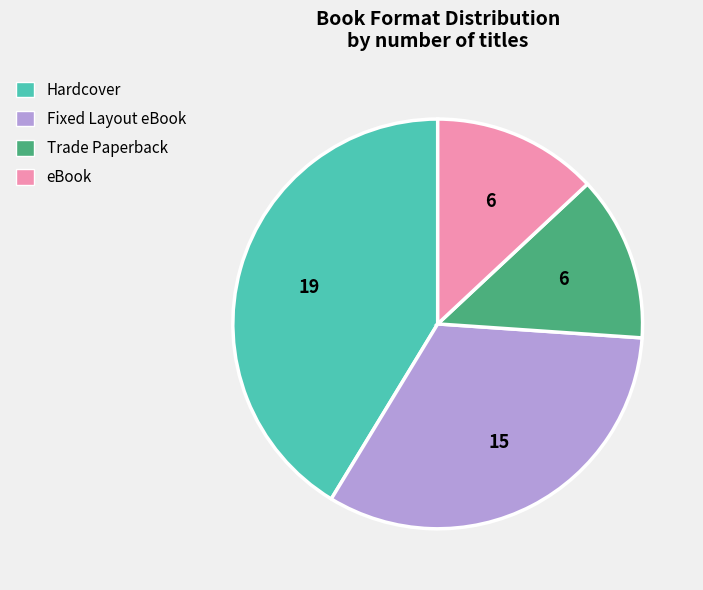

What is the largest slice in the pie chart?

Hardcover